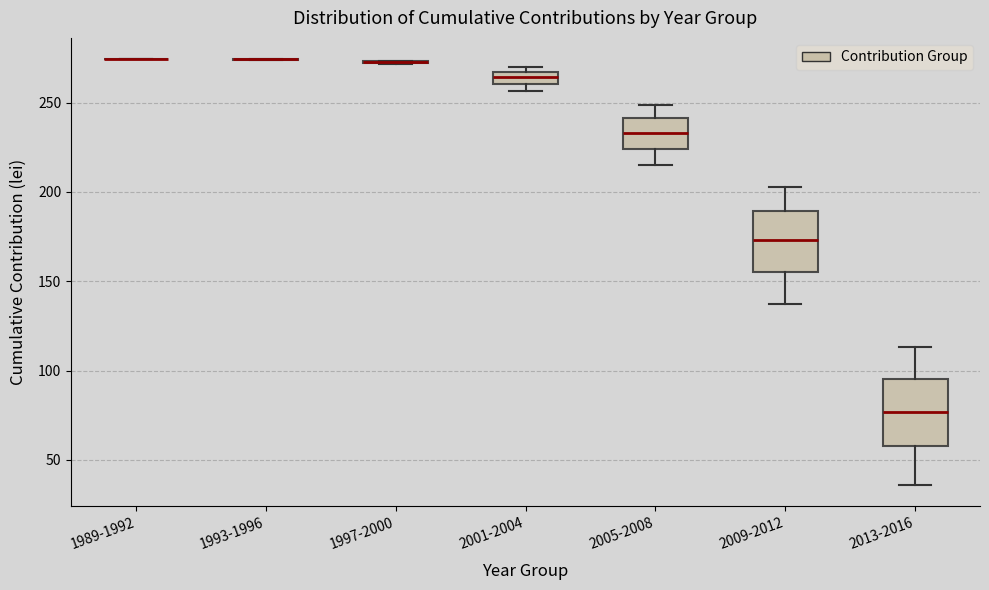

Where is the lower edge of the box for 2001-2004 on the y-axis? The values are not printed on the chart, so give them approximately, as read against the axis.

260